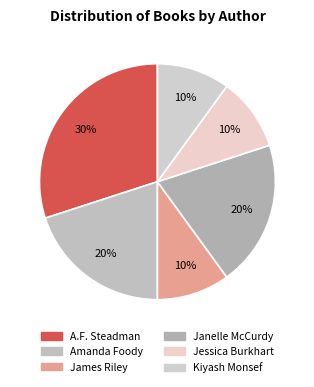

How many segments does this pie chart have?

6